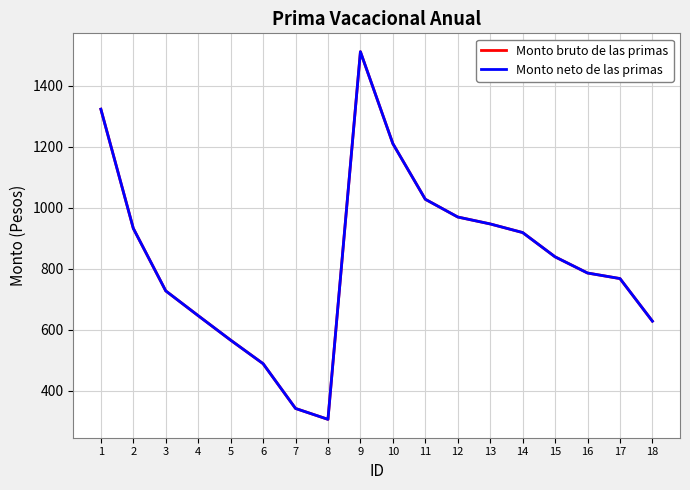

Reading left to right, transcribe all the data shown in this chart.

Monto bruto de las primas: 1=1324.0	2=933.2	3=728.2	4=646.9	5=566.7	6=489.6	7=342.7	8=307.0	9=1512.4	10=1211.0	11=1028.6	12=970.4	13=947.7	14=919.5	15=839.8	16=786.8	17=768.6	18=628.9
Monto neto de las primas: 1=1324.0	2=933.2	3=728.2	4=646.9	5=566.7	6=489.6	7=342.7	8=307.0	9=1512.4	10=1211.0	11=1028.6	12=970.4	13=947.7	14=919.5	15=839.8	16=786.8	17=768.6	18=628.9